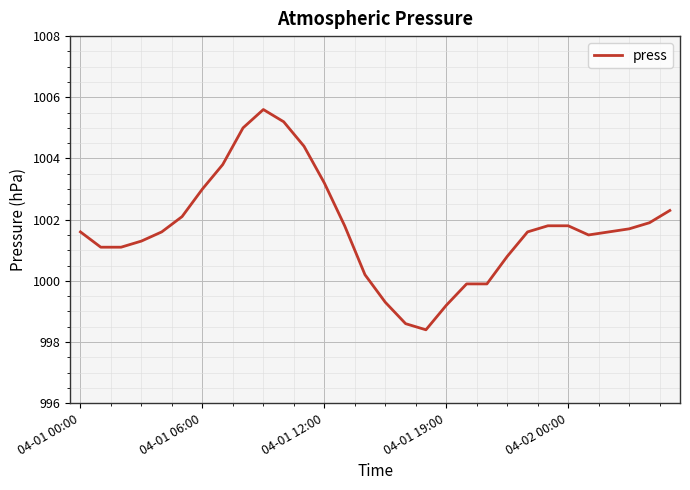

What is the minimum value shown in the chart?

998.4